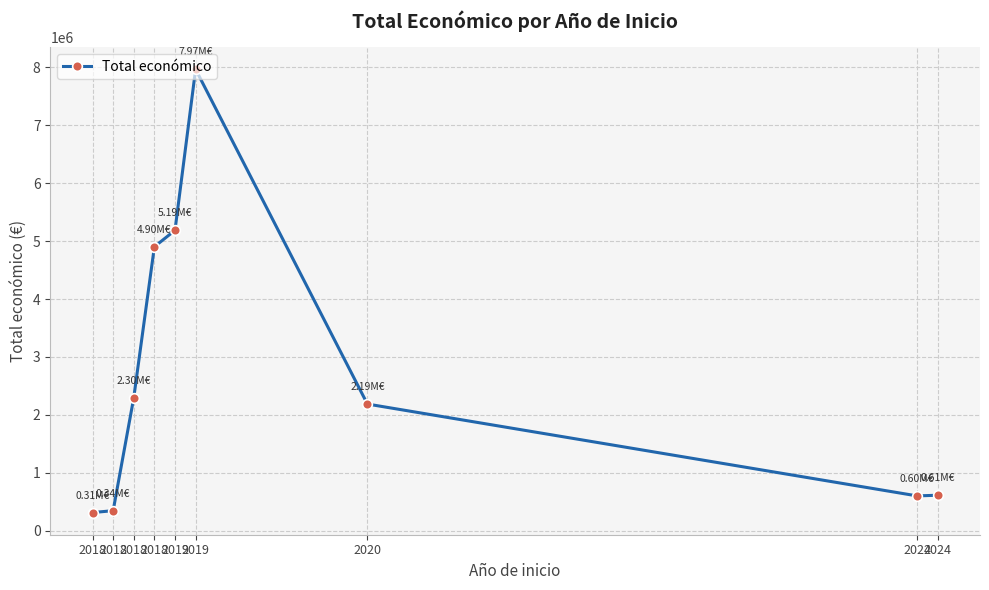

True or false: there are more than 1 points higher than both neighbors.

False